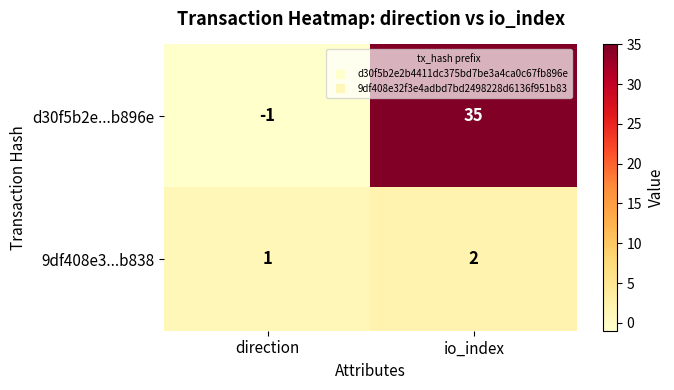

What is the difference between the highest and lowest values at direction?

2